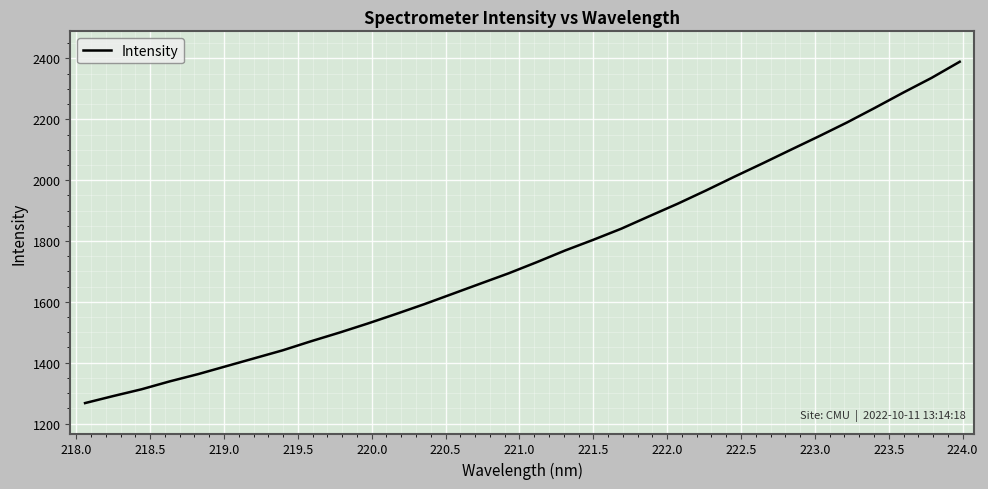

What is the smallest value displayed?

1267.3